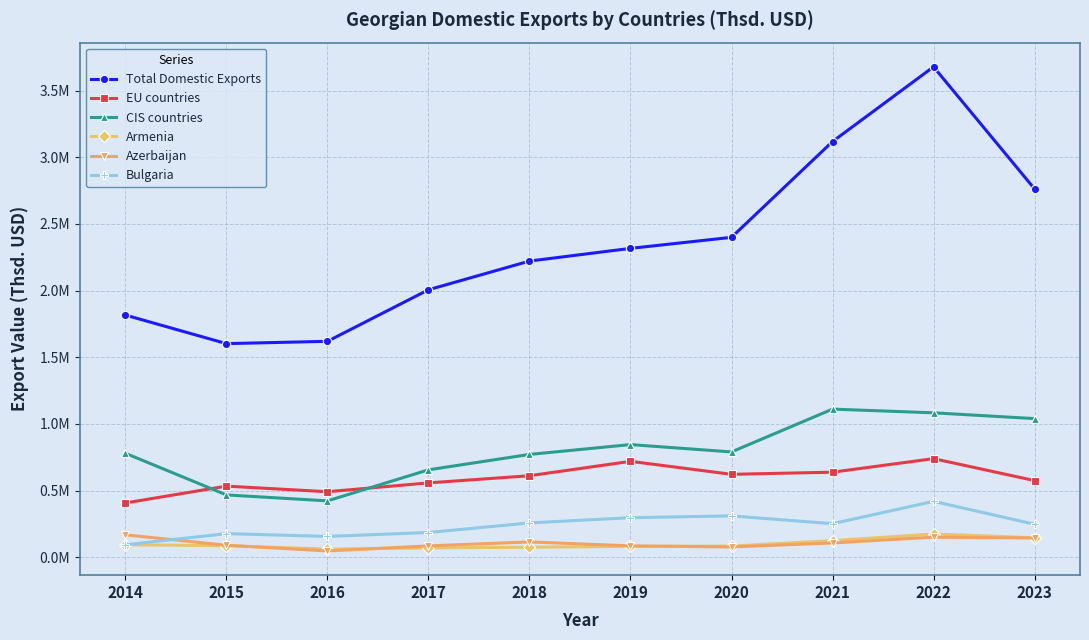

What is the maximum value for Azerbaijan?

168814.8